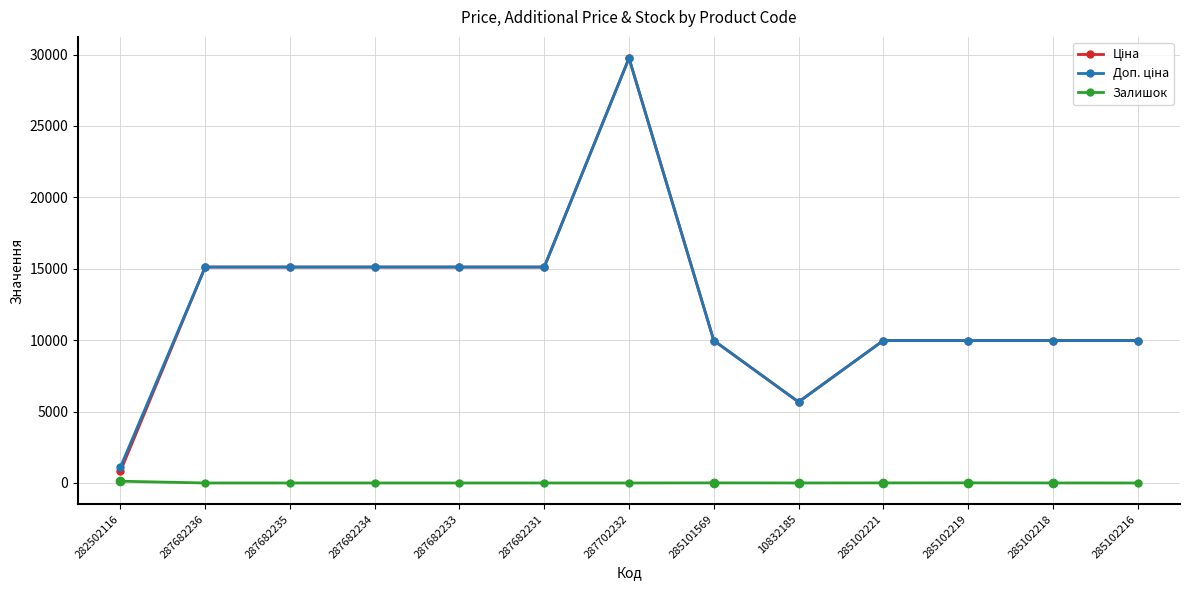

How many data points does each series have?

13